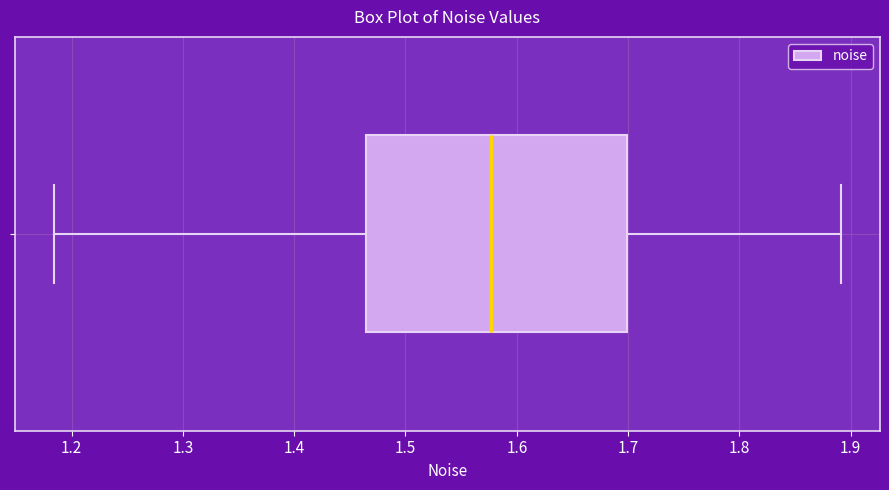

Transcribe this box plot: give where the median line is, the range the box spans, and where the two whiskers end, as read against the x-axis. The values are not printed on the chart, so give them approximately, as read against the axis.

median 1.58, box 1.46 to 1.70, whiskers 1.18 to 1.89